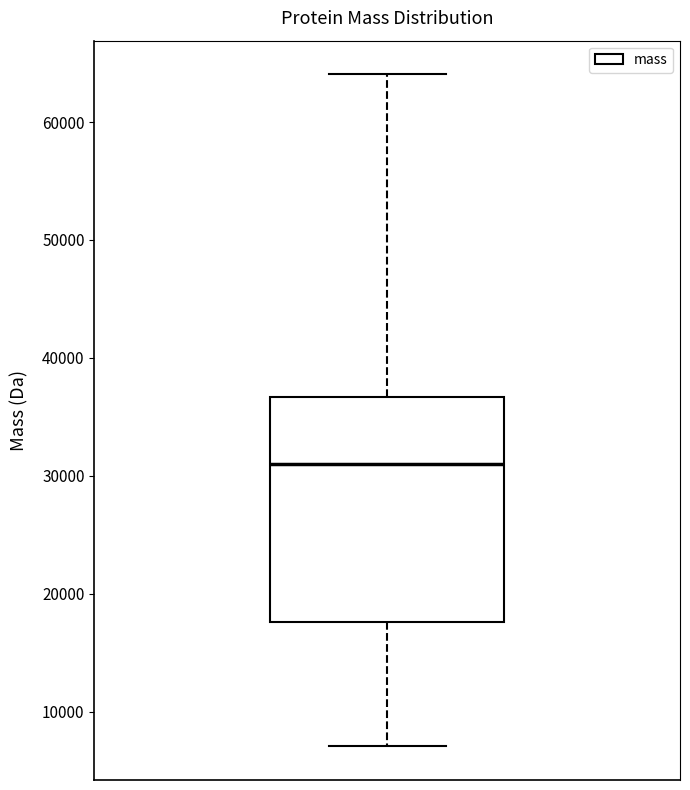

Transcribe this box plot: give where the median line is, the range the box spans, and where the two whiskers end, as read against the y-axis. The values are not printed on the chart, so give them approximately, as read against the axis.

median 31000, box 18000 to 37000, whiskers 7000 to 64000